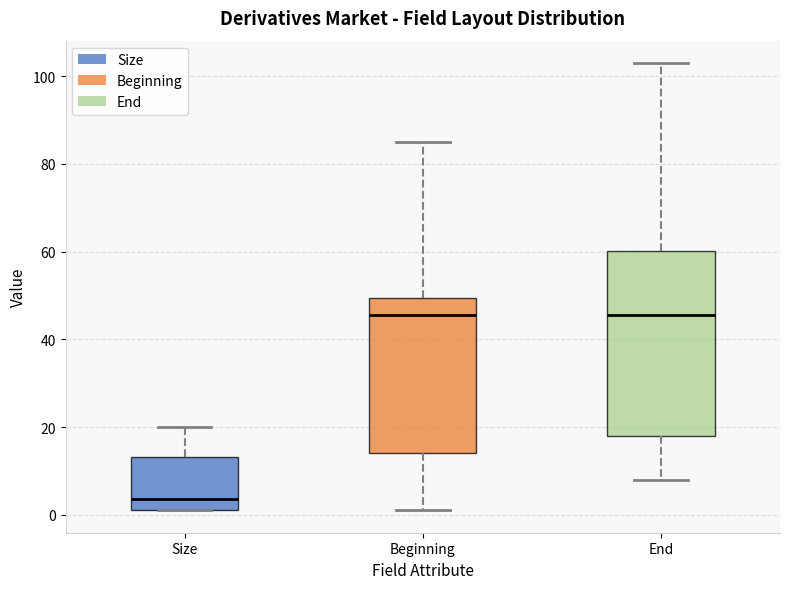

Where is the lower edge of the box for Size on the y-axis? The values are not printed on the chart, so give them approximately, as read against the axis.

2